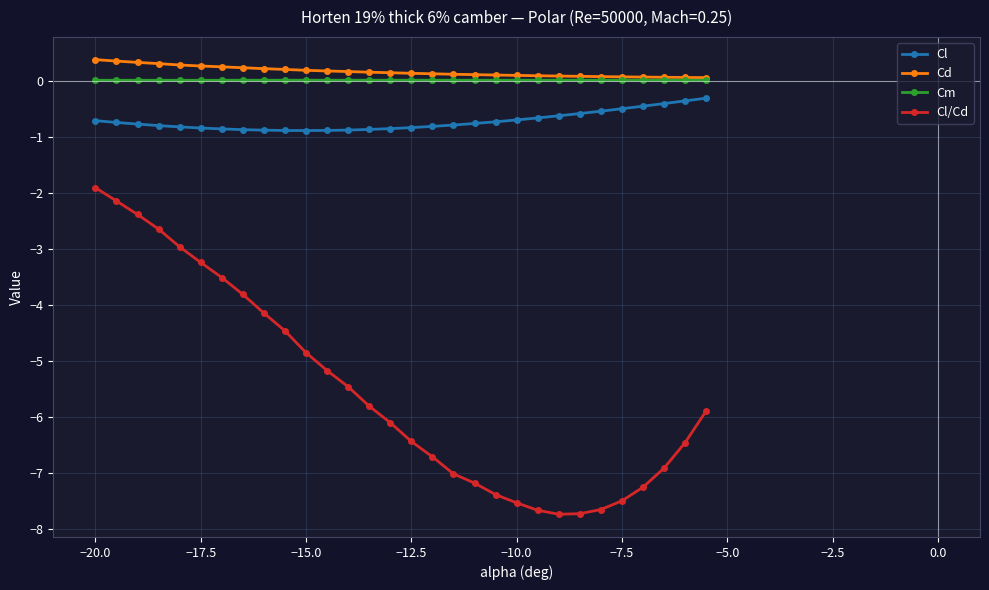

What is the value of the Cl/Cd point at the 4th from the left?

-2.6